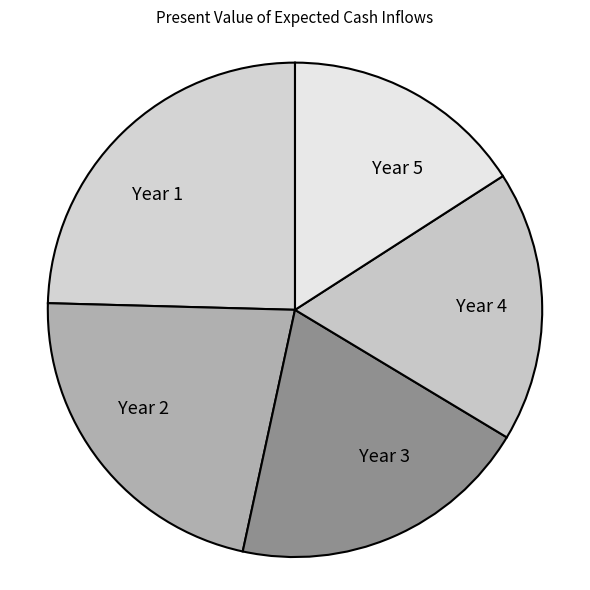

How many segments does this pie chart have?

5